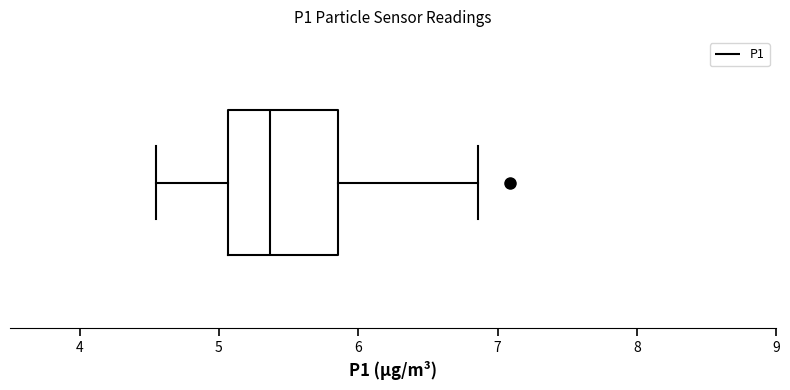

Where does the right whisker of the box end on the x-axis? The values are not printed on the chart, so give them approximately, as read against the axis.

6.9